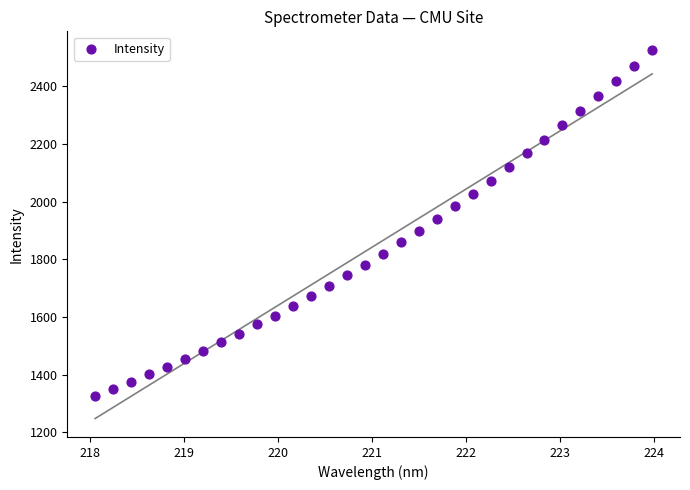

What is the range of X values (max minus min)?

5.9